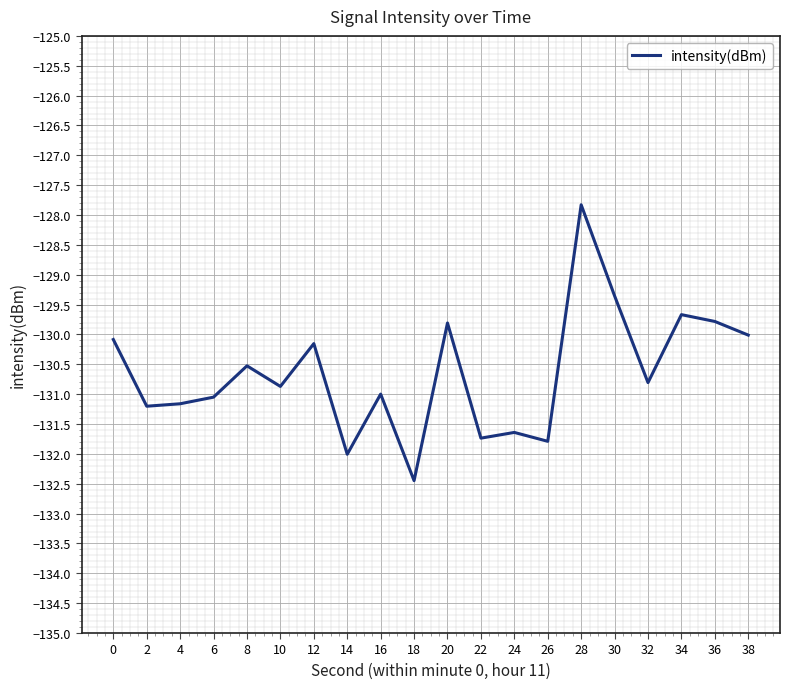

How many interior local valleys (lower than both neighbors) does the data have?

7